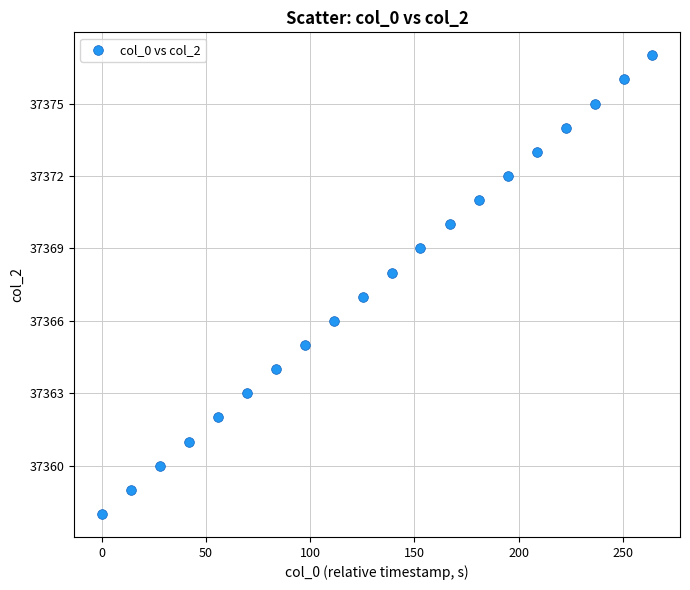

What is the range of Y values (max minus min)?

19